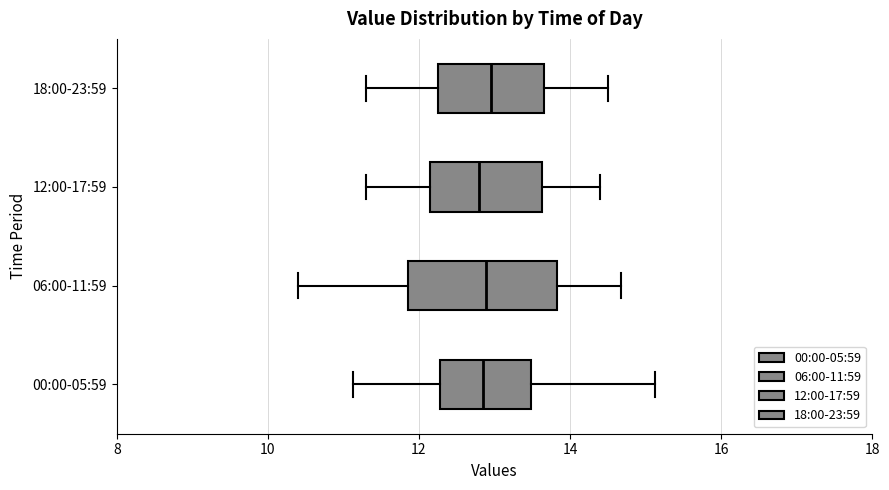

Reading bottom to top, read every box against the x-axis: the position of its median line, the range the box covers, and the ends of its whiskers. The values are not printed on the chart, so give them approximately, as read against the axis.

00:00-05:59: median 12.8, box 12.2 to 13.4, whiskers 11.2 to 15.2
06:00-11:59: median 12.8, box 11.8 to 13.8, whiskers 10.4 to 14.6
12:00-17:59: median 12.8, box 12.2 to 13.6, whiskers 11.4 to 14.4
18:00-23:59: median 13.0, box 12.2 to 13.6, whiskers 11.4 to 14.6